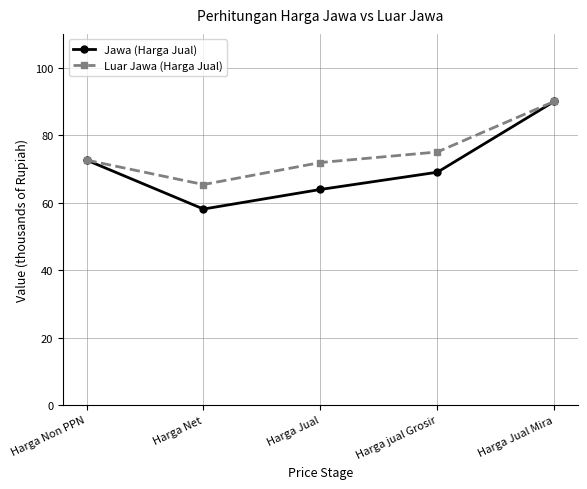

Which series has the widest spread of values?

Jawa (Harga Jual)